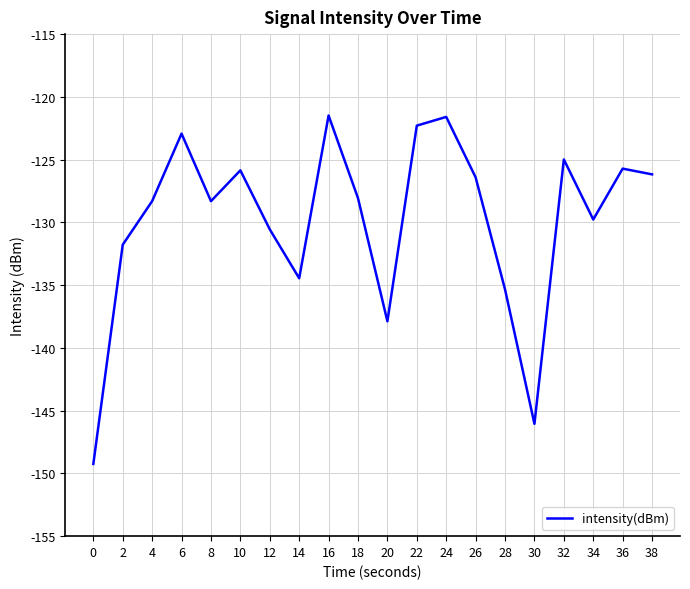

The value at 28 is -135.3. True or false?

True